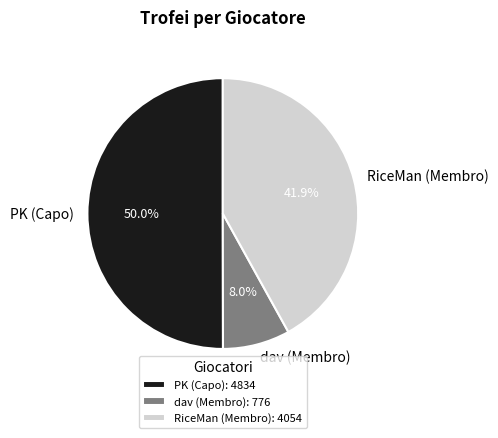

True or false: RiceMan (Membro) accounts for 42% of the total.

True